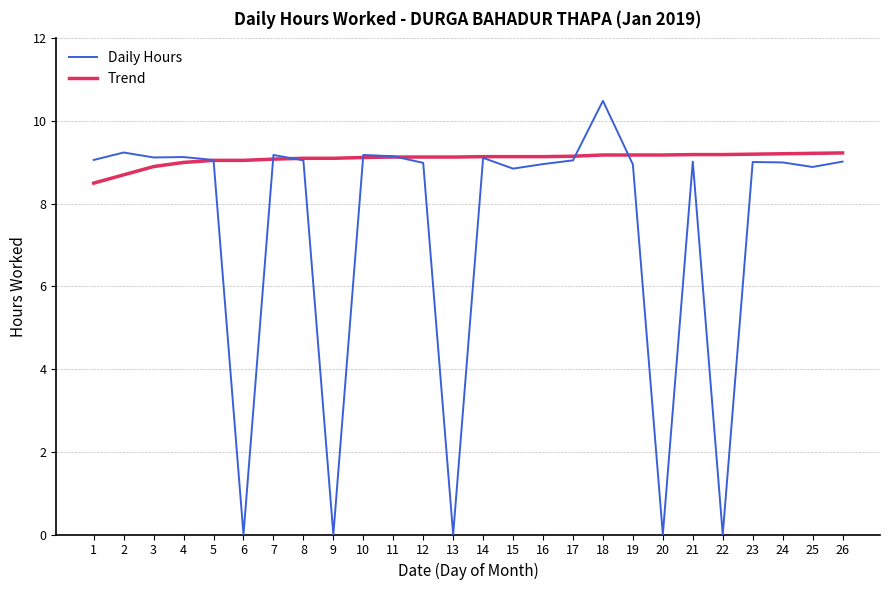

How many lines are shown in the chart?

2